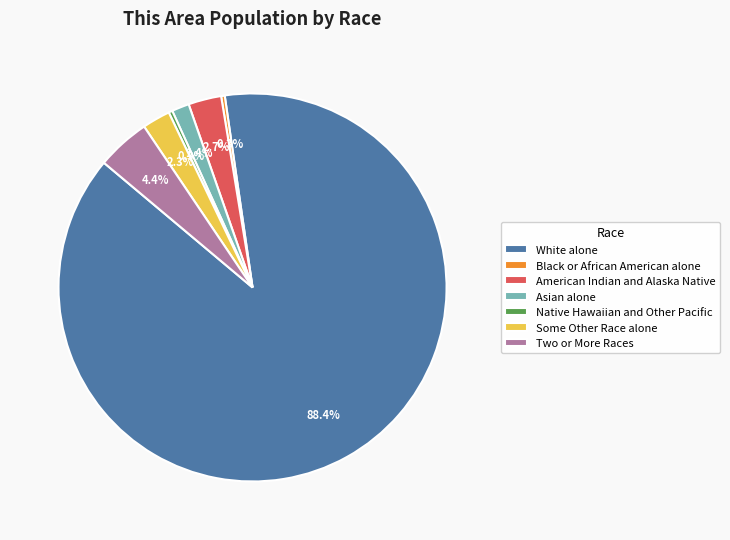

Is there any slice that represents more than half of the pie?

Yes